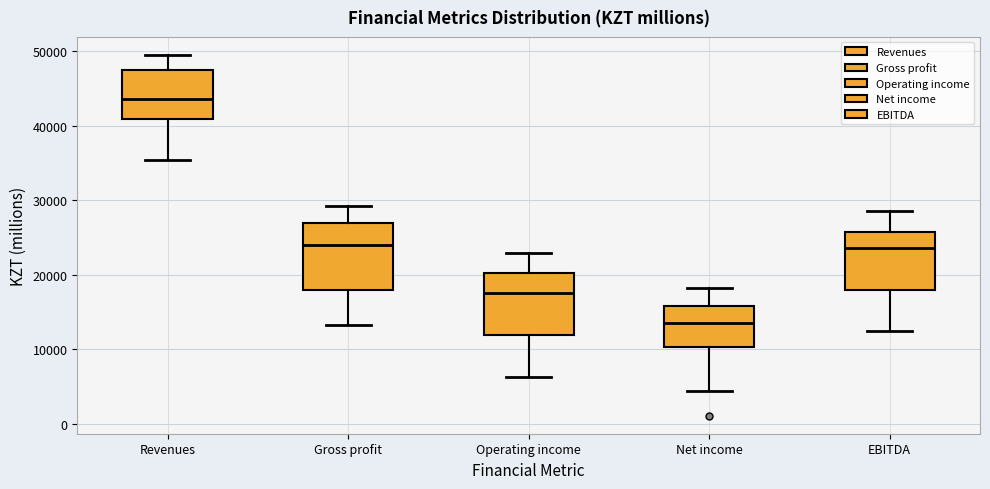

Where is the upper edge of the box for EBITDA on the y-axis? The values are not printed on the chart, so give them approximately, as read against the axis.

26000